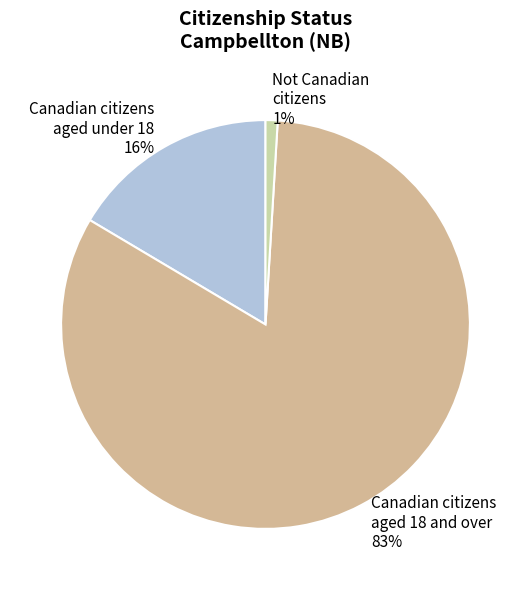

How many segments does this pie chart have?

3